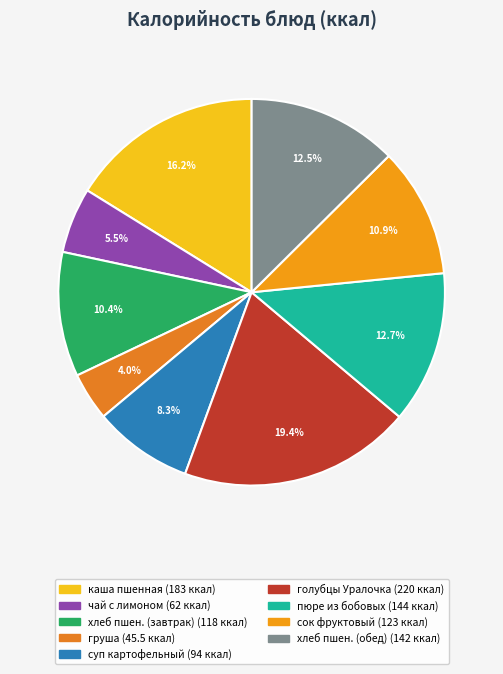

How many segments does this pie chart have?

9